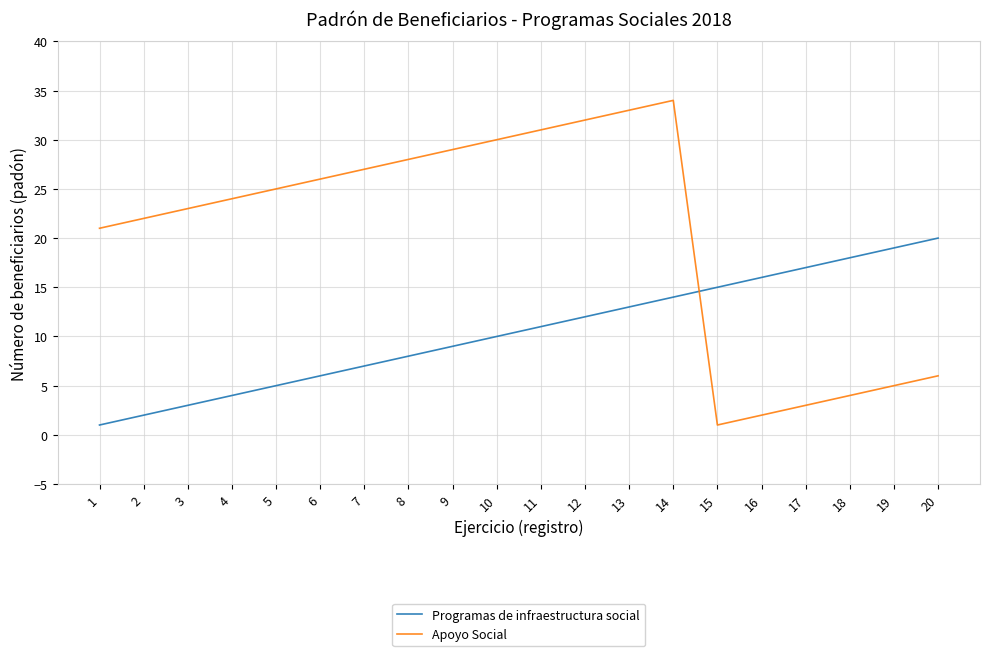

Is the value of Apoyo Social at 19 greater than the value of Programas de infraestructura social at 8?

No